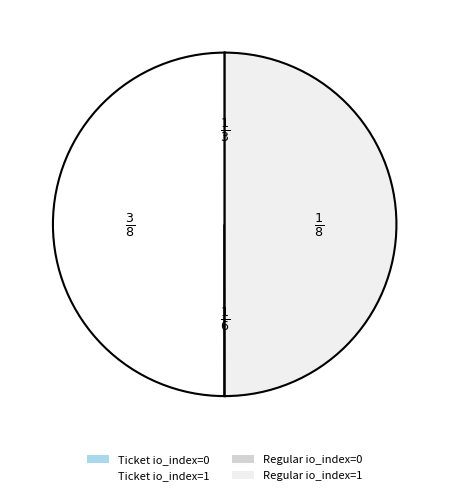

Is it true that Ticket io_index=0 is 8% of the pie?

False